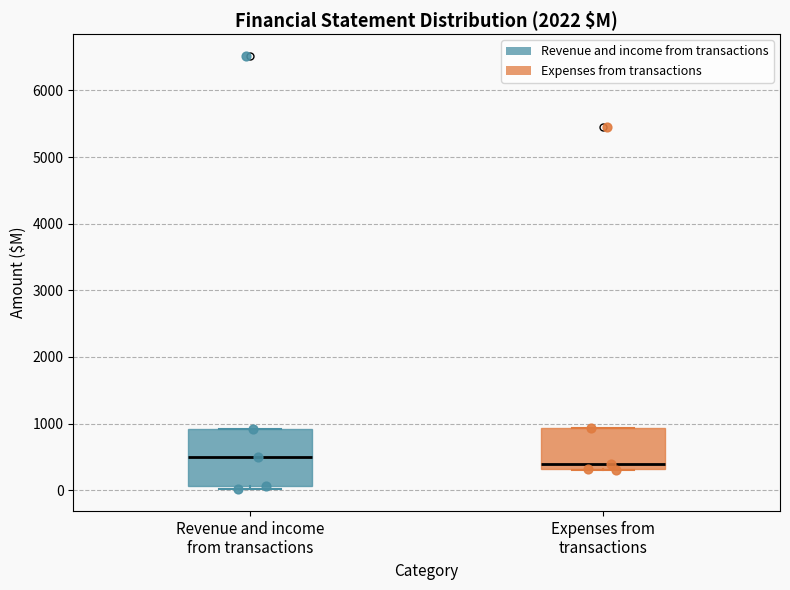

Reading left to right, read every box against the y-axis: the position of its median line, the range the box covers, and the ends of its whiskers. The values are not printed on the chart, so give them approximately, as read against the axis.

Revenue and income from transactions: median 500, box 100 to 900, whiskers 0 to 900
Expenses from transactions: median 400, box 300 to 900, whiskers 300 to 900